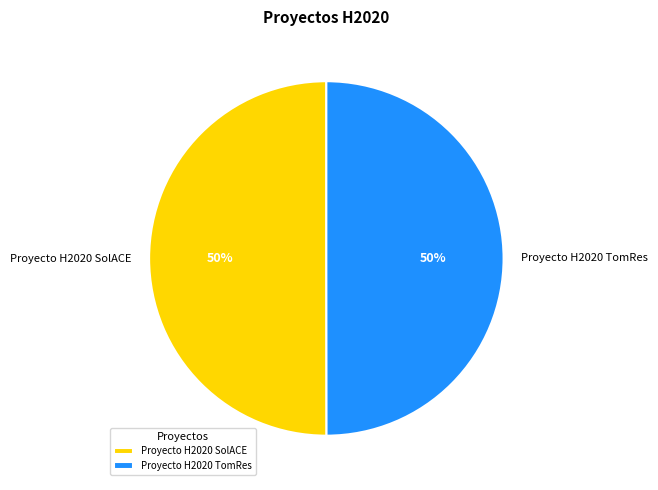

Do Proyecto H2020 SolACE and Proyecto H2020 TomRes together represent more than half of the pie?

Yes